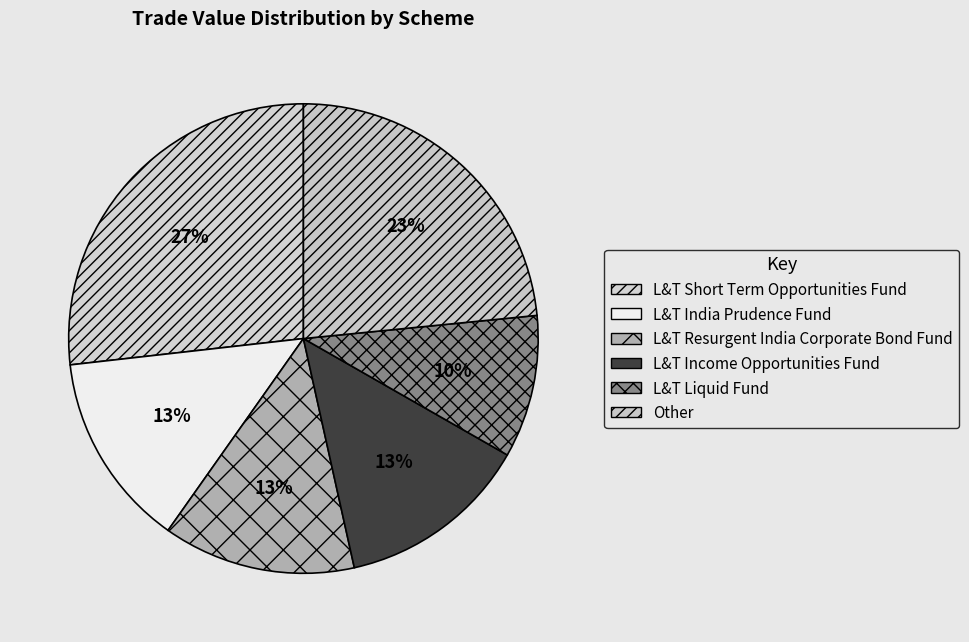

Count the number of slices in the pie.

6